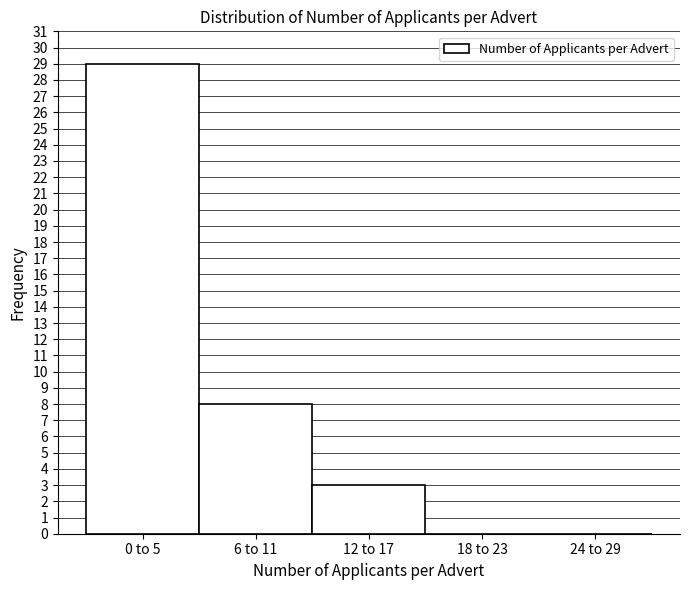

Reading left to right, list all the values displayed in this chart.

0 to 5=29	6 to 11=8	12 to 17=3	18 to 23=0	24 to 29=0